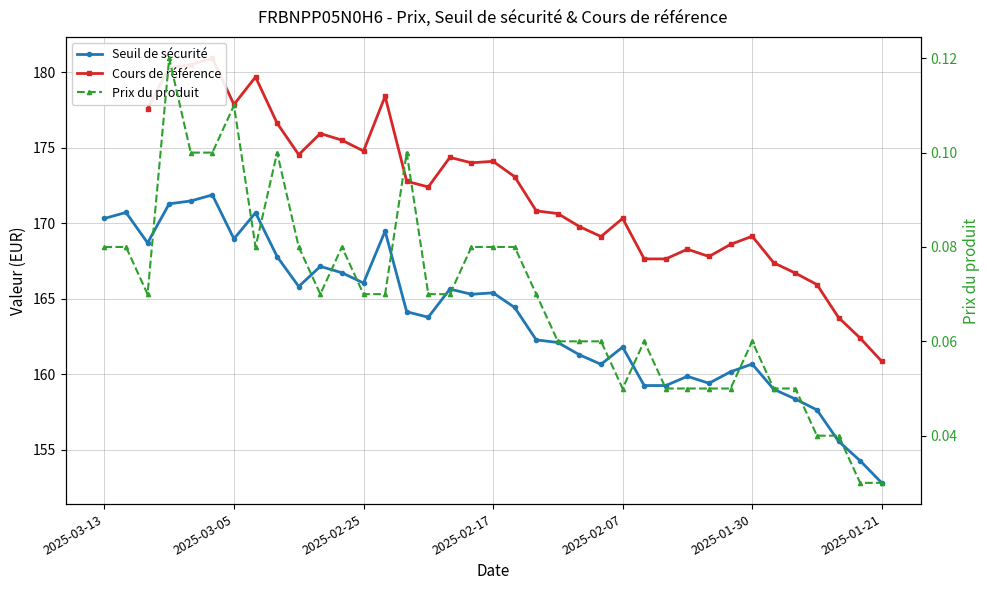

In Cours de référence, how many points are higher than both neighbors (excluding endpoints)?

9